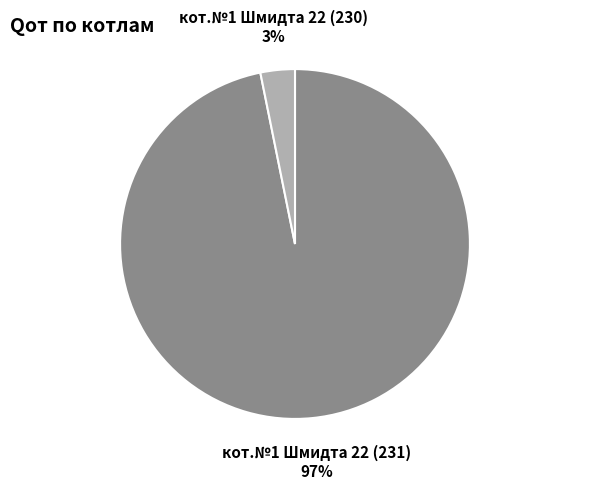

What percentage is the кот.№1 Шмидта 22 (230) slice, to the nearest percent?

3%